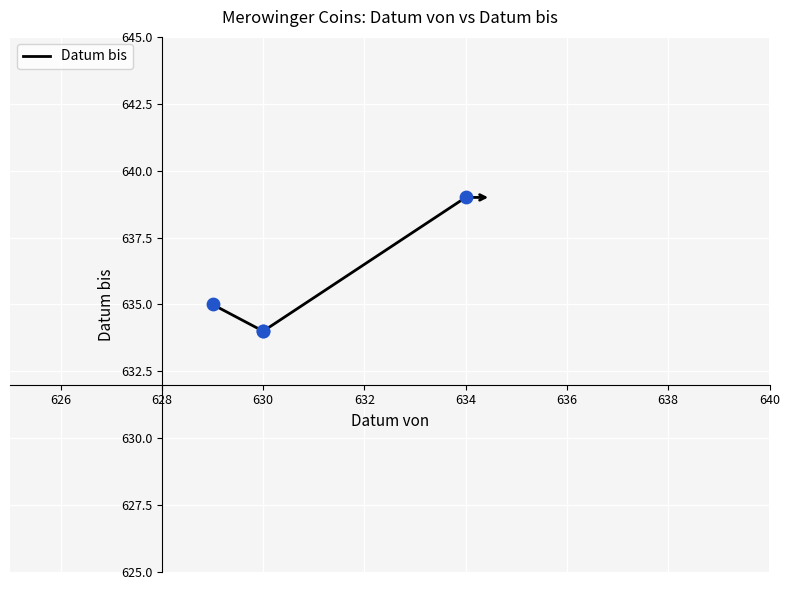

Between 634 and 630, which is larger?

634